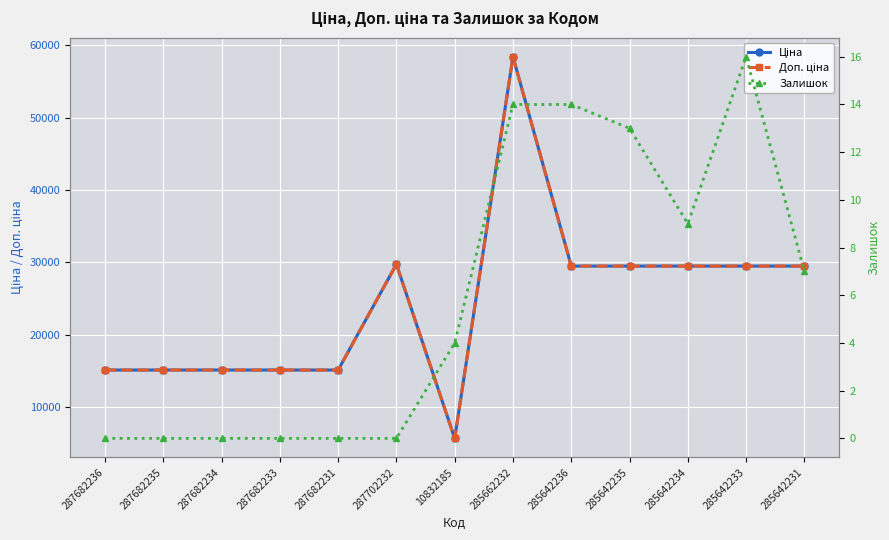

What is the difference between the second highest and second lowest values in the Доп. ціна series?

14627.2